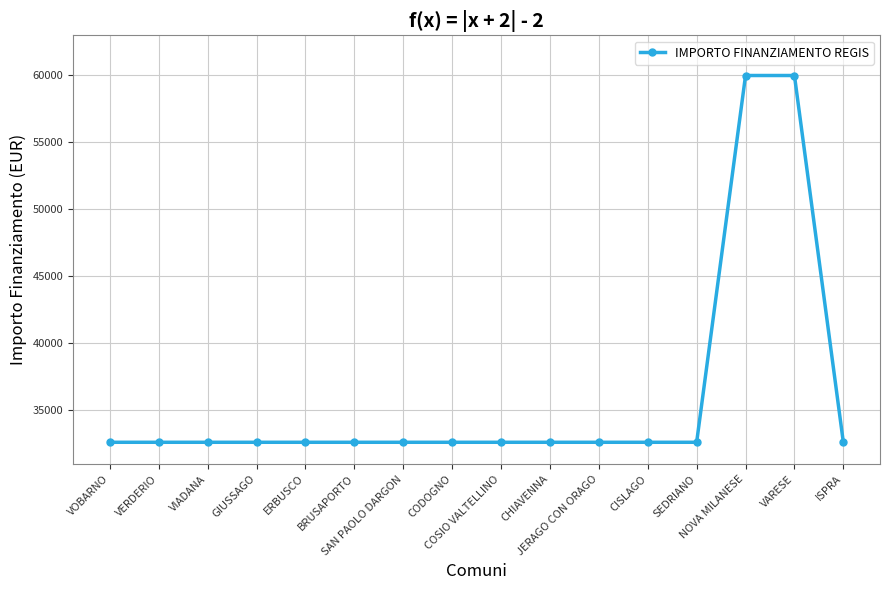

The value at GIUSSAGO is 32589. True or false?

True